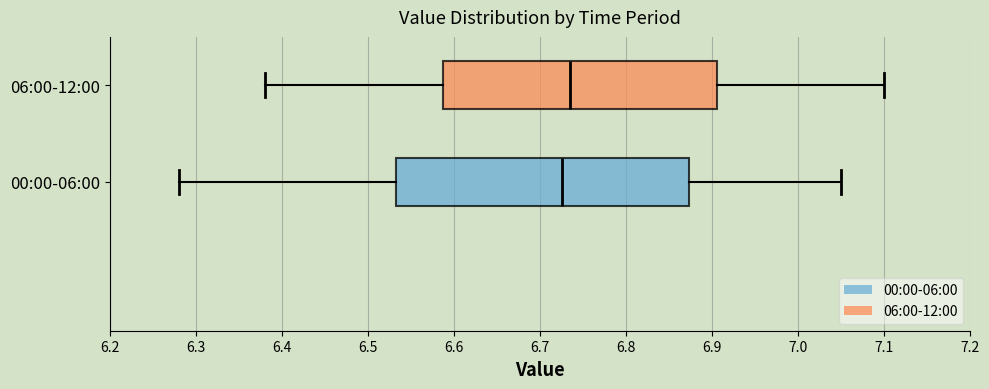

Comparing the boxes themselves (not the whiskers), which one is the widest?

00:00-06:00